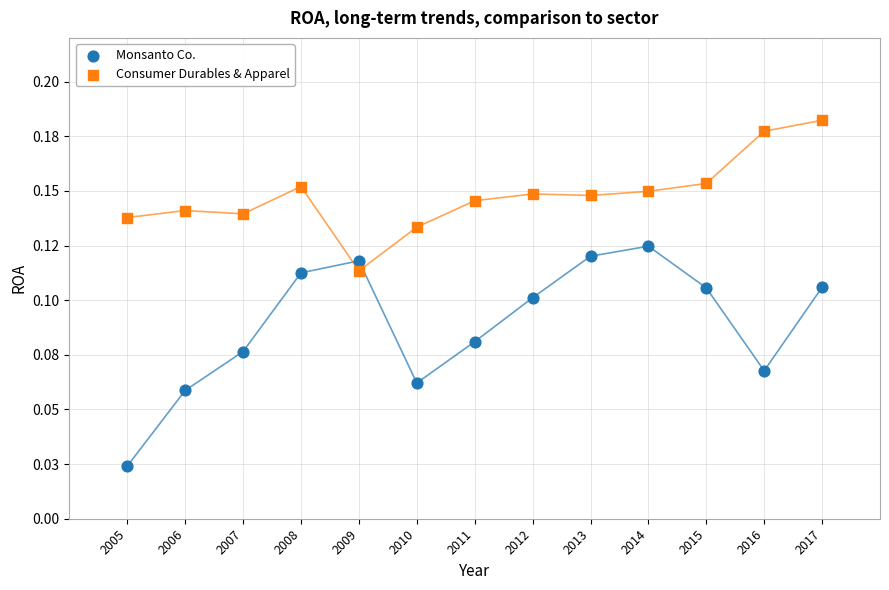

What are all the series names shown in the legend?

Monsanto Co., Consumer Durables & Apparel